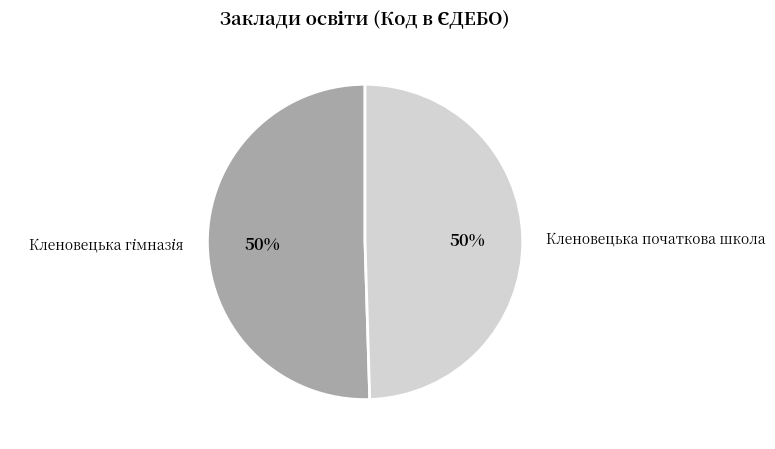

To the nearest percent, what is the average slice percentage?

50%